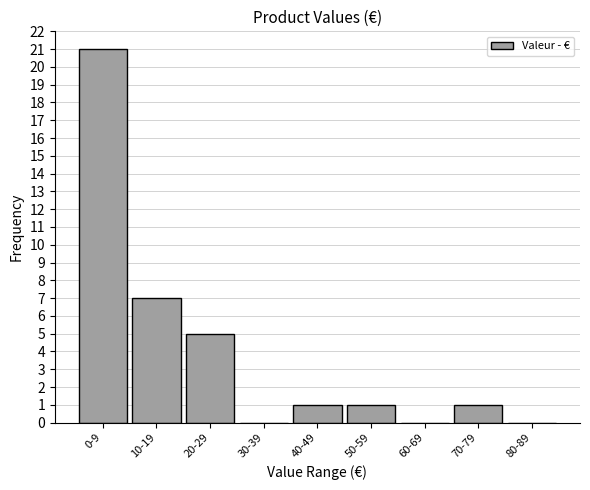

Reading left to right, extract all data points from this chart.

0-9=21	10-19=7	20-29=5	30-39=0	40-49=1	50-59=1	60-69=0	70-79=1	80-89=0